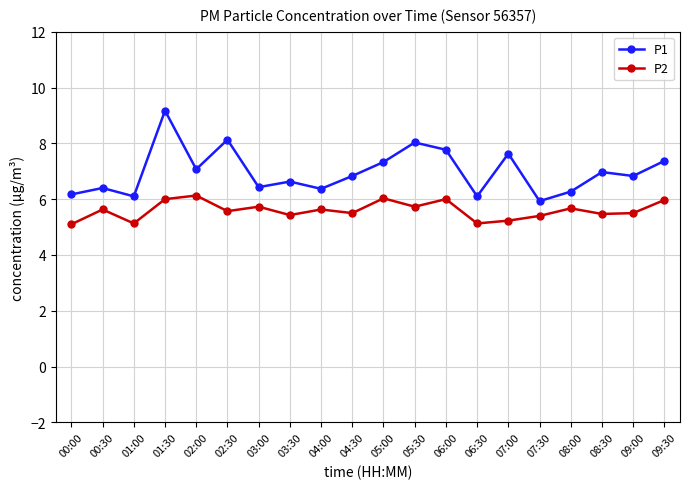

What is the total value across all series at 05:30?

13.8